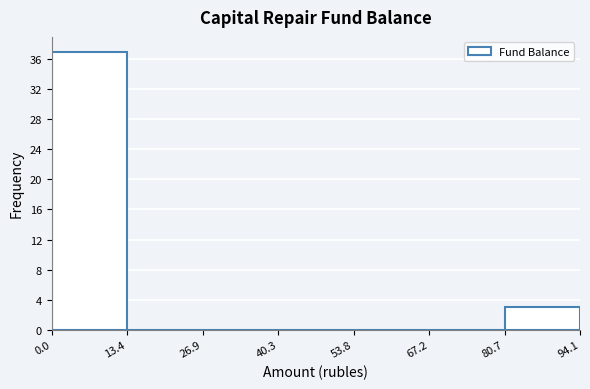

How tall is the bar that spans 0.0 to 13.4 on the x-axis? The values are not printed on the chart, so give them approximately, as read against the axis.

37